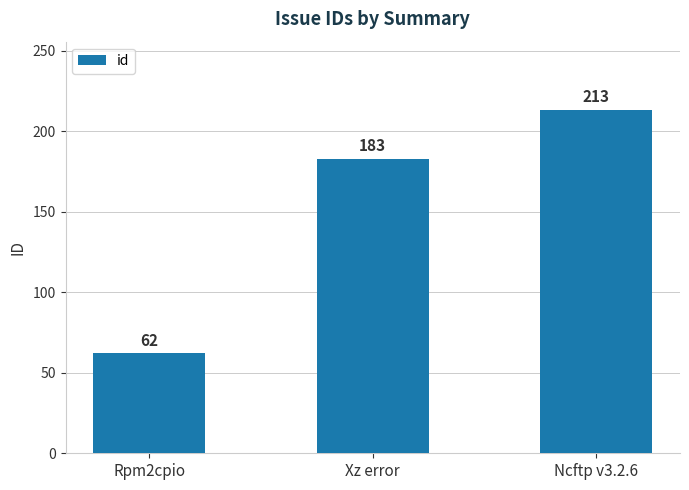

Rank the categories by value from lowest to highest.

Rpm2cpio, Xz error, Ncftp v3.2.6